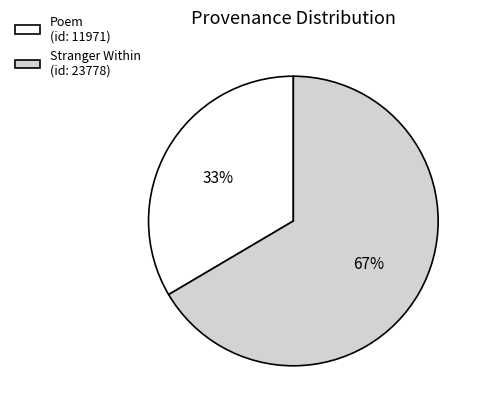

To the nearest percent, what portion does Poem (id: 11971) represent?

33%